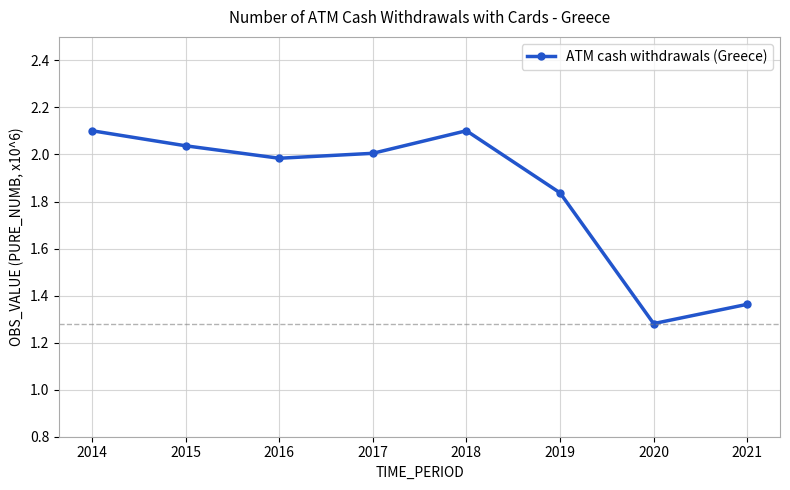

How many distinct data groups are displayed?

1